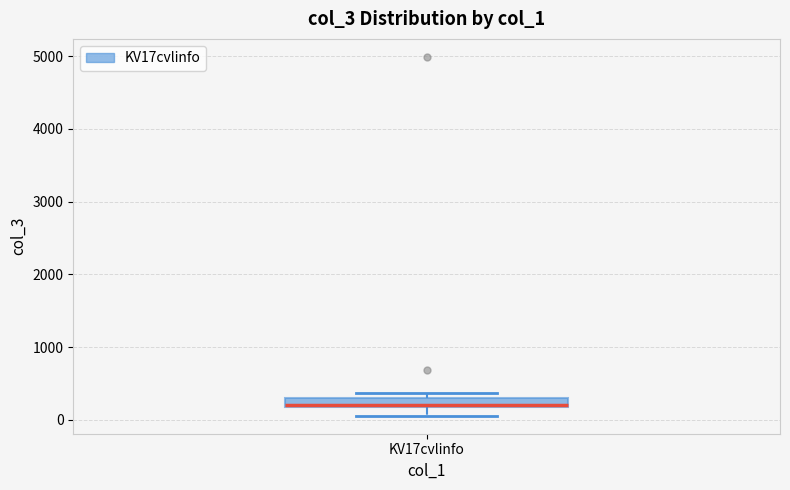

Where is the upper edge of the box for KV17cvlinfo on the y-axis? The values are not printed on the chart, so give them approximately, as read against the axis.

300